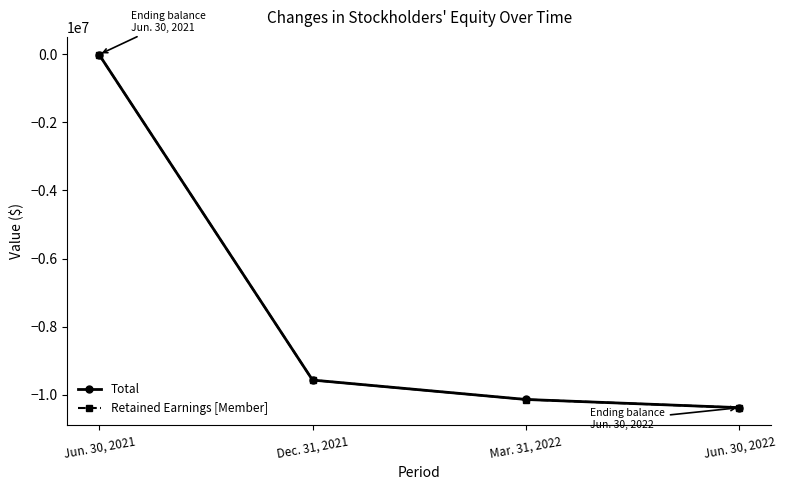

At which label does Total reach its minimum?

Jun. 30, 2022